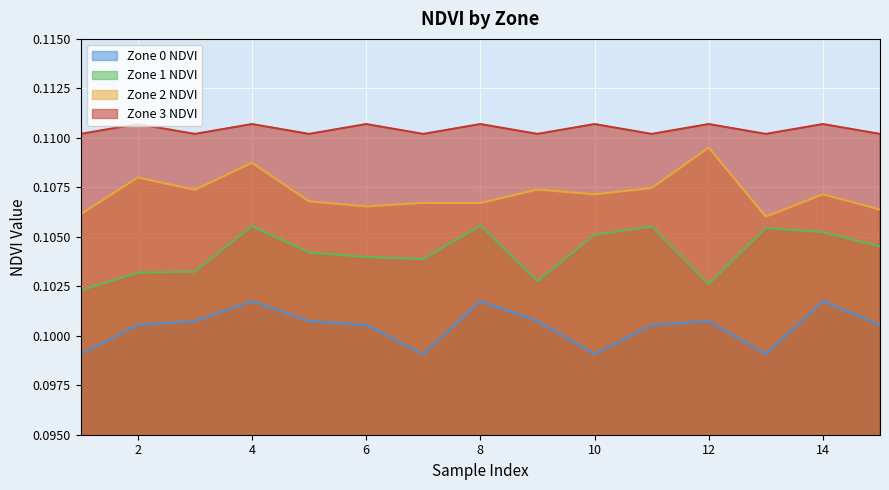

What are all the series names shown in the legend?

Zone 0 NDVI, Zone 1 NDVI, Zone 2 NDVI, Zone 3 NDVI